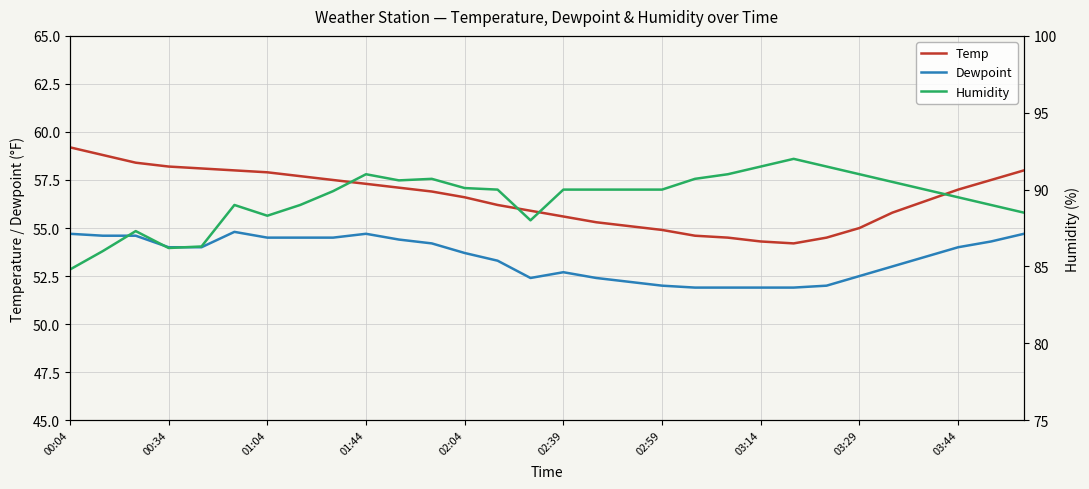

What is the difference between the maximum and minimum values in the Humidity series?

7.2